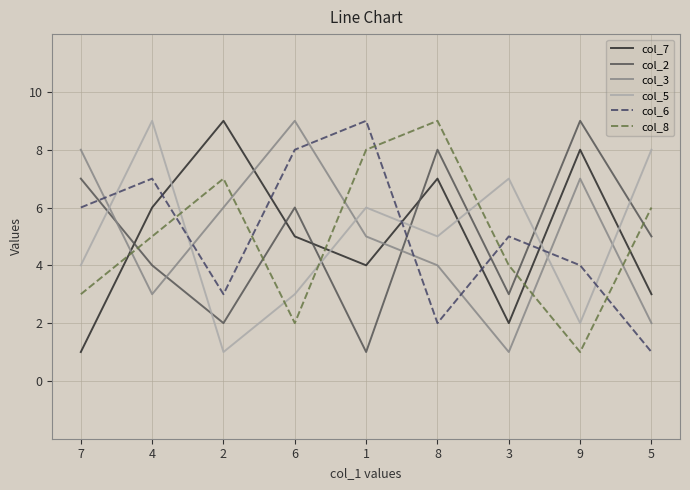

What are all the series names shown in the legend?

col_7, col_2, col_3, col_5, col_6, col_8